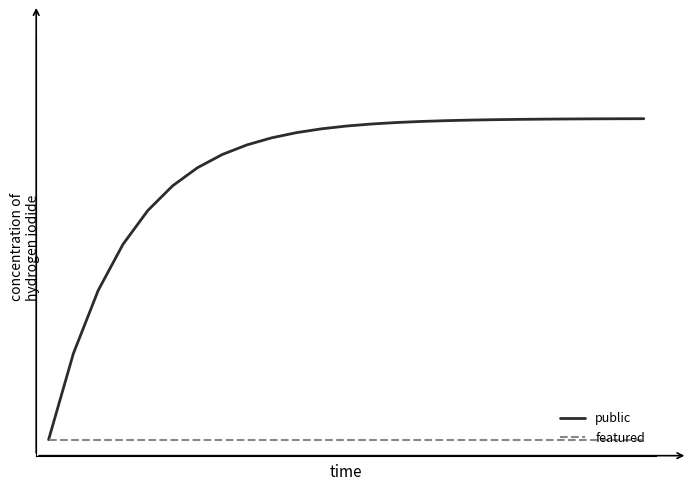

Is this an area chart (filled region under the line)?

No